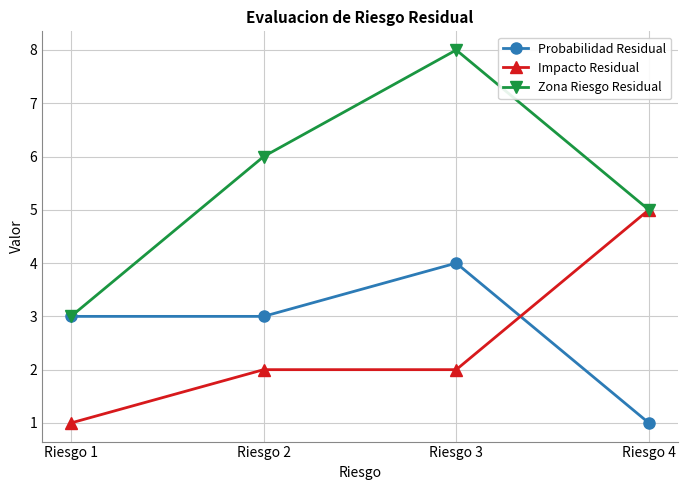

What is the minimum value for Impacto Residual?

1